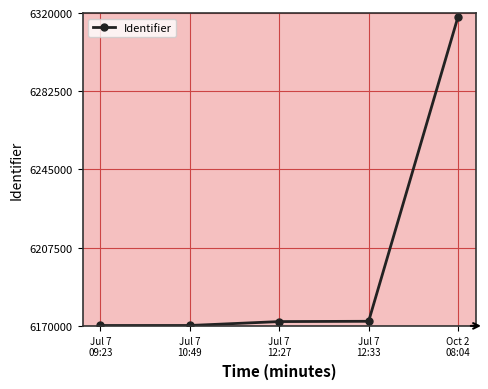

What is the difference between the maximum and minimum values?

148058